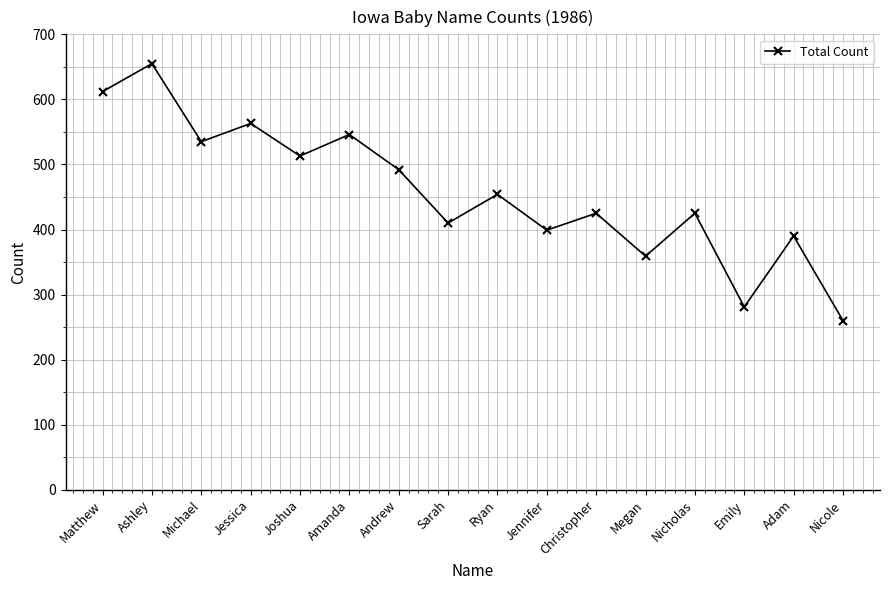

What is the difference between the second highest and second lowest values?

331